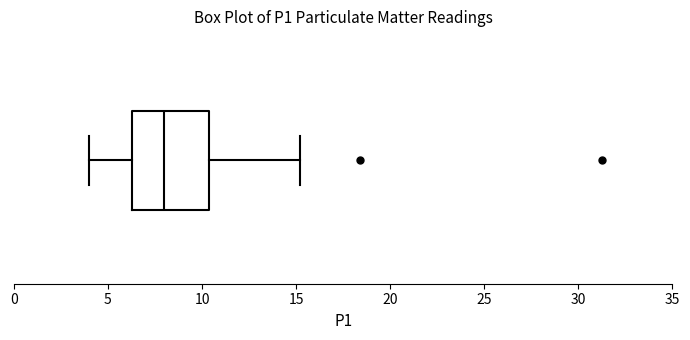

Transcribe this box plot: give where the median line is, the range the box spans, and where the two whiskers end, as read against the x-axis. The values are not printed on the chart, so give them approximately, as read against the axis.

median 8.0, box 6.5 to 10.5, whiskers 4.0 to 15.0